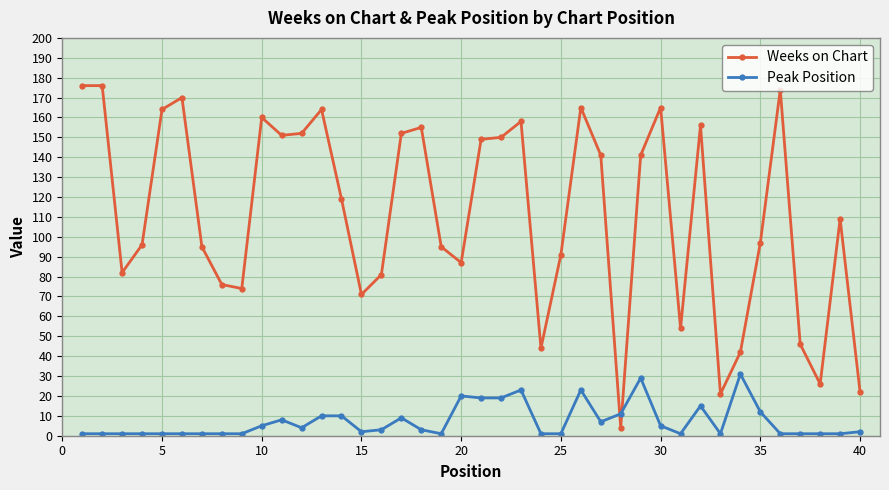

What is the difference between the second highest and minimum values in the Weeks on Chart series?

172